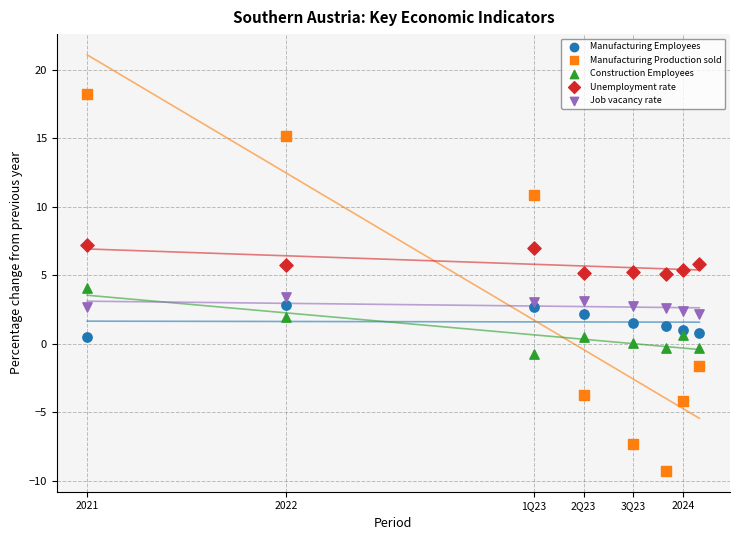

What are all the series names shown in the legend?

Manufacturing Employees, Manufacturing Production sold, Construction Employees, Unemployment rate, Job vacancy rate